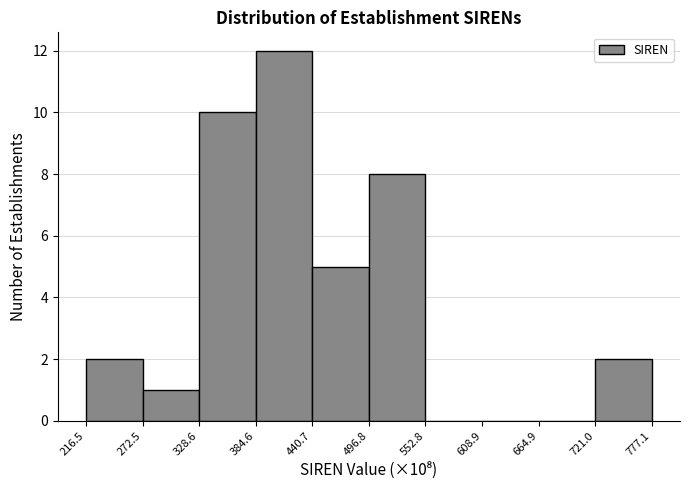

Reading left to right, extract all data points from this chart.

216.5=2	272.5=1	328.6=10	384.6=12	440.7=5	496.8=8	552.8=0	608.9=0	664.9=0	721.0=2